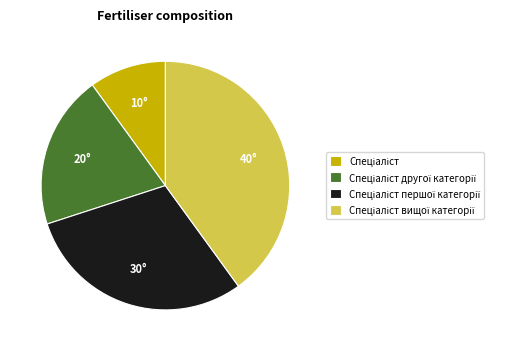

Is there any slice that represents more than half of the pie?

No